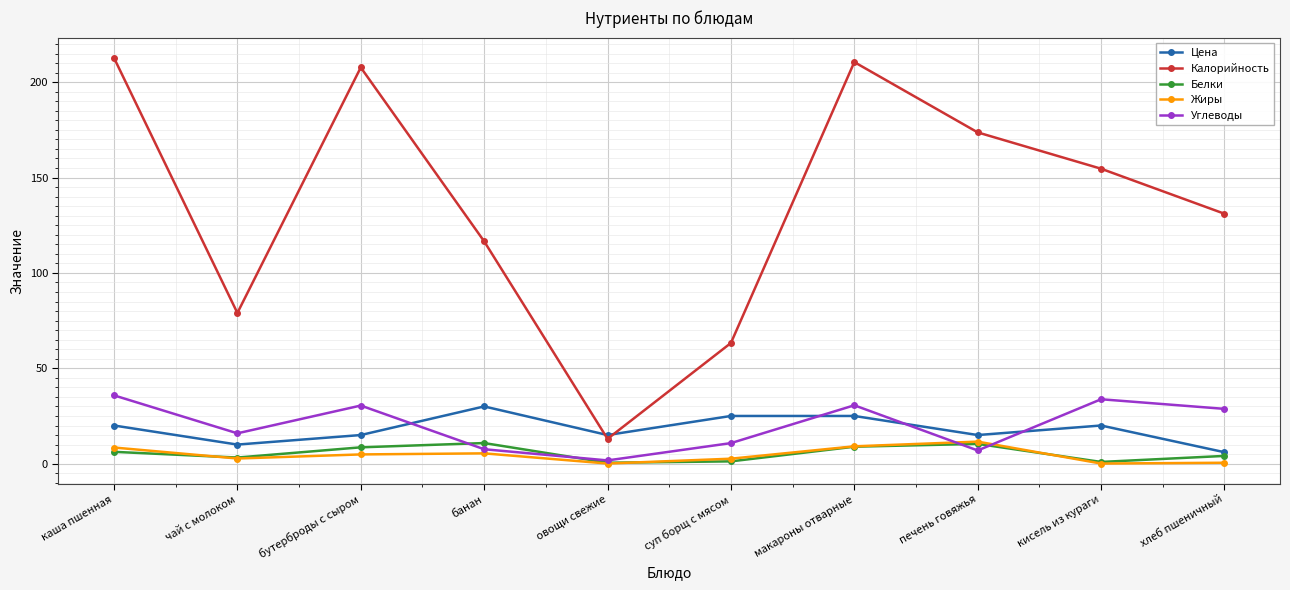

What is the maximum value for Жиры?

11.6